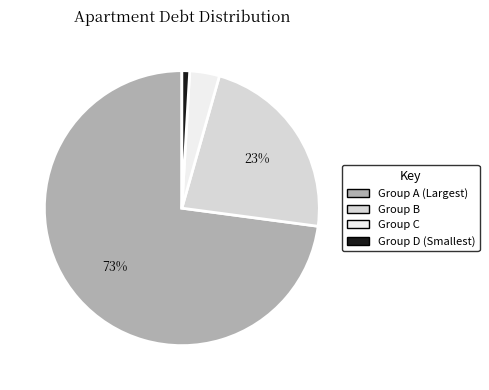

Is there any slice that represents more than half of the pie?

Yes